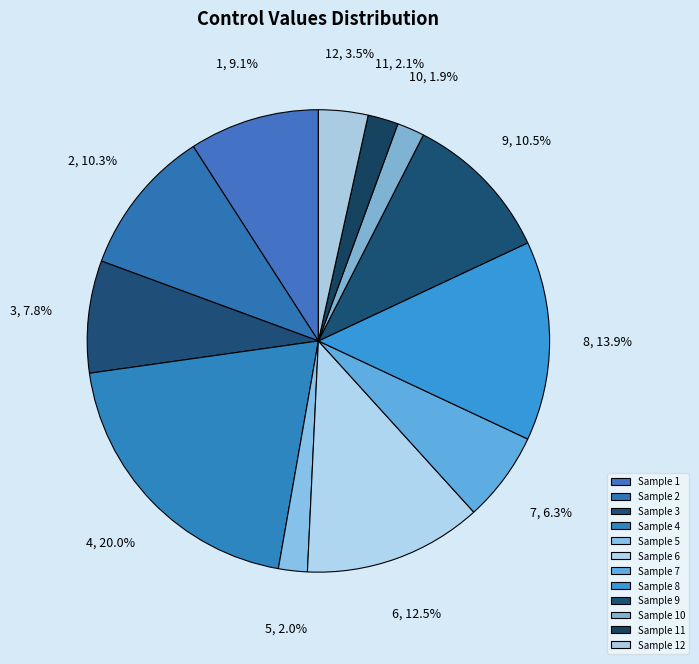

Between 6 and 8, which is larger?

8